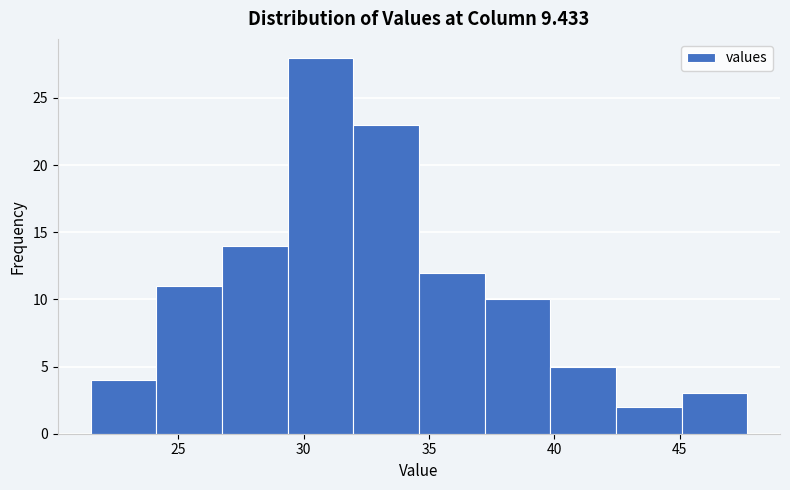

What is the height of the bar covering 29.5 to 32.0 on the x-axis? Neither the bar edges nor the heights are printed on the chart, so give them approximately, as read against the axes.

28